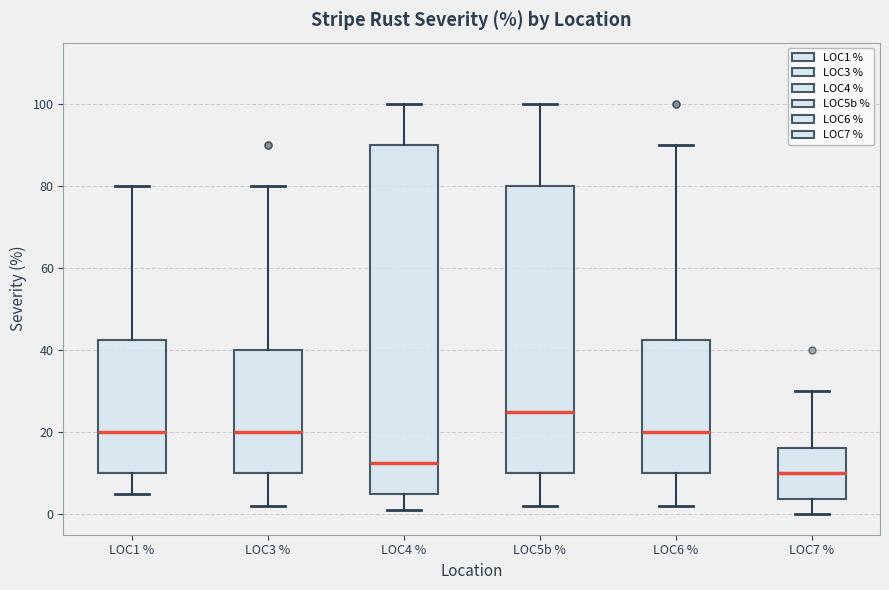

Where does the median line of the box for LOC6 % sit on the y-axis? The values are not printed on the chart, so give them approximately, as read against the axis.

20